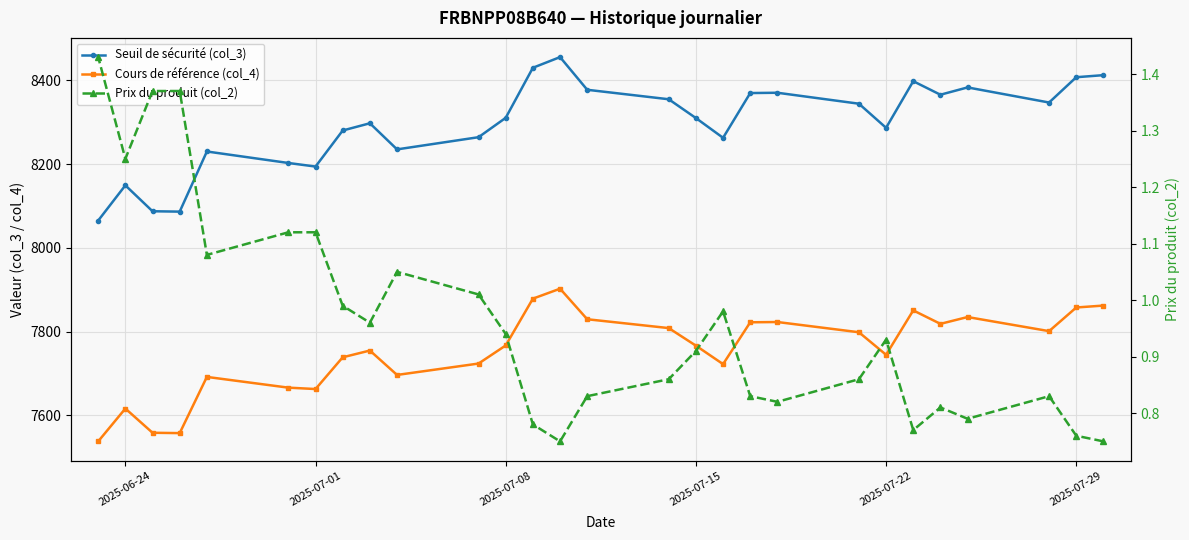

What is the smallest value displayed?

0.8